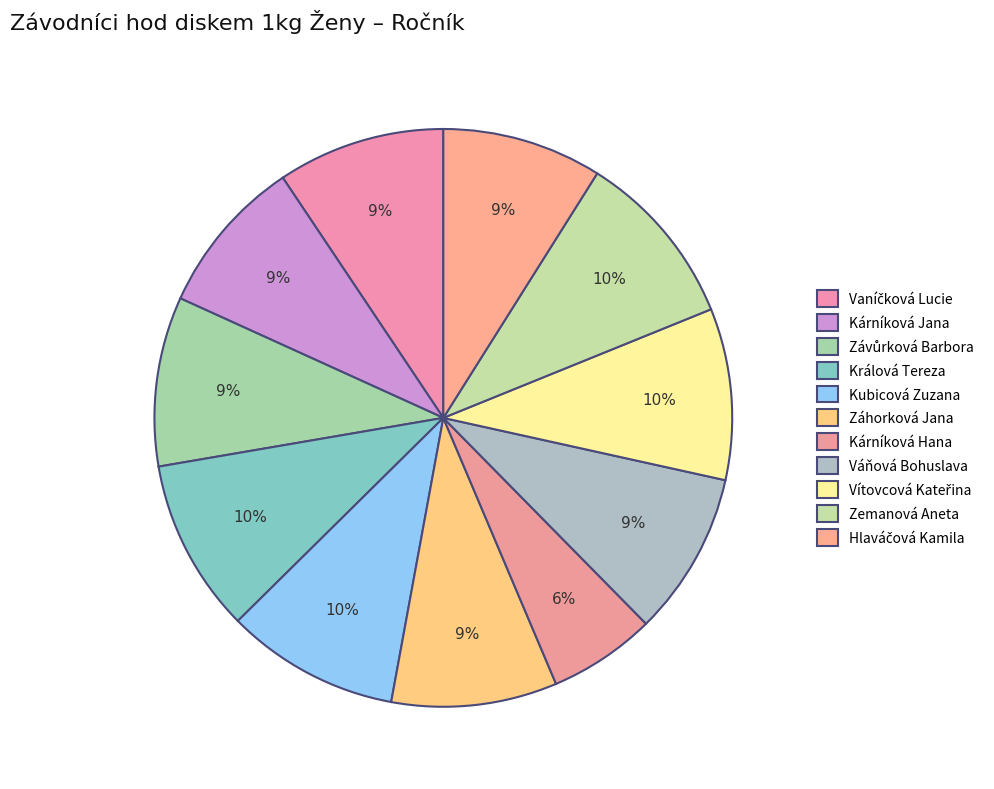

How many segments does this pie chart have?

11